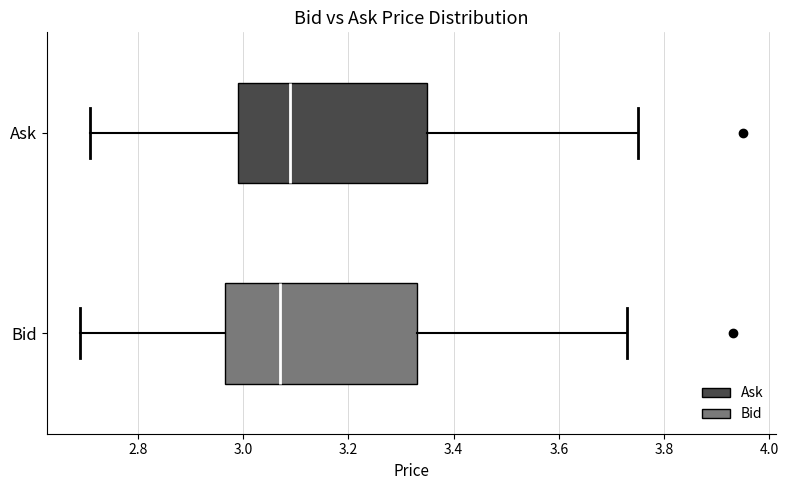

Reading bottom to top, read every box against the x-axis: the position of its median line, the range the box covers, and the ends of its whiskers. The values are not printed on the chart, so give them approximately, as read against the axis.

Bid: median 3.08, box 2.96 to 3.34, whiskers 2.70 to 3.74
Ask: median 3.10, box 3.00 to 3.36, whiskers 2.72 to 3.76